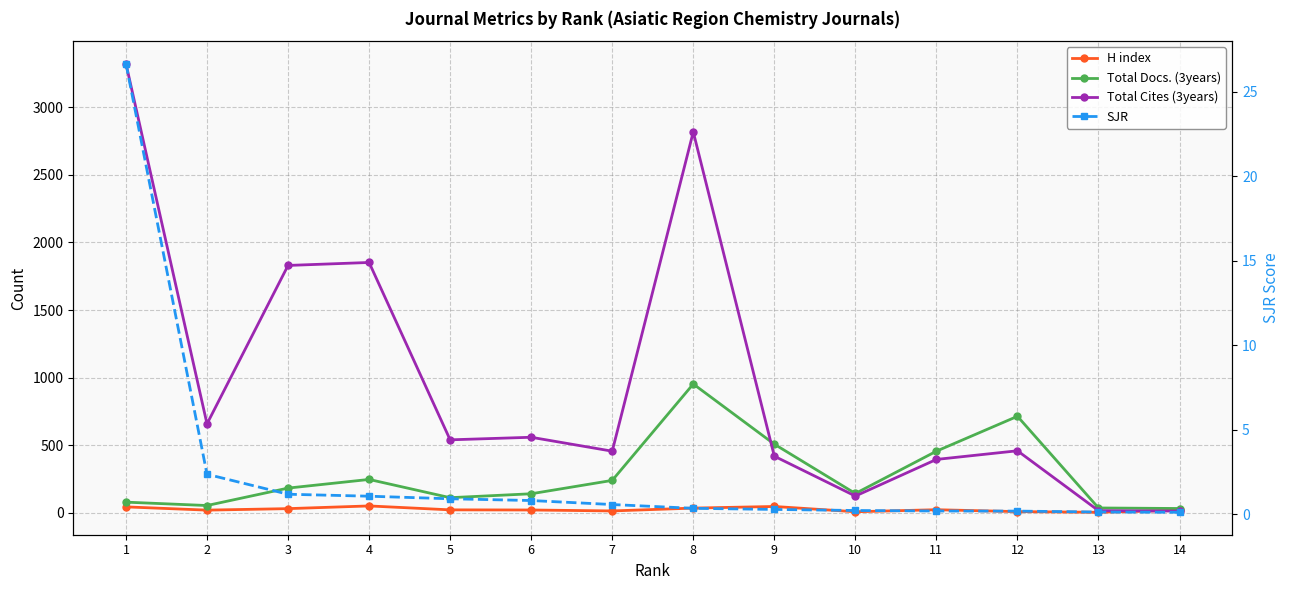

What is the average value of the Total Cites (3years) series?

961.6